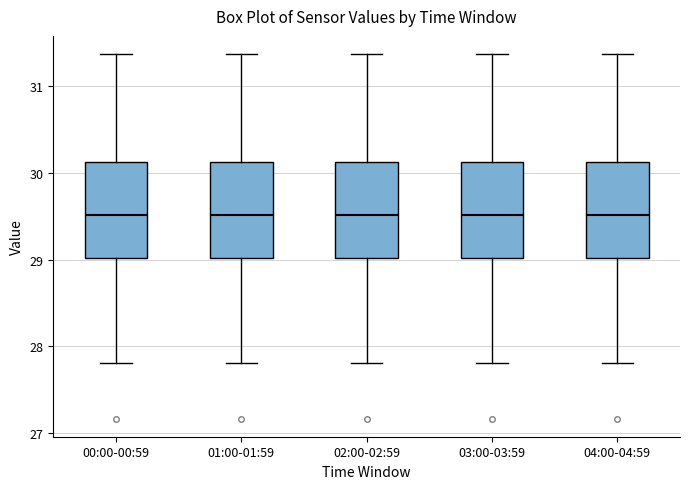

Reading left to right, transcribe this box plot: for each box, give where its median line is, the range the box spans, and where its two whiskers end, as read against the y-axis. The values are not printed on the chart, so give them approximately, as read against the axis.

00:00-00:59: median 29.5, box 29.0 to 30.1, whiskers 27.8 to 31.4
01:00-01:59: median 29.5, box 29.0 to 30.1, whiskers 27.8 to 31.4
02:00-02:59: median 29.5, box 29.0 to 30.1, whiskers 27.8 to 31.4
03:00-03:59: median 29.5, box 29.0 to 30.1, whiskers 27.8 to 31.4
04:00-04:59: median 29.5, box 29.0 to 30.1, whiskers 27.8 to 31.4